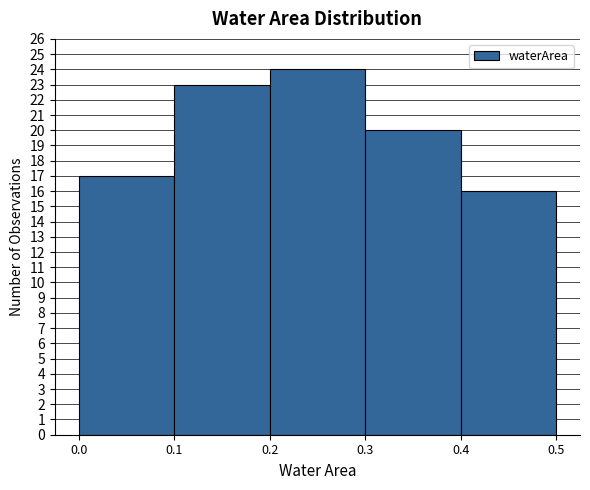

How tall is the bar that spans 0.3 to 0.4 on the x-axis? The values are not printed on the chart, so give them approximately, as read against the axis.

20